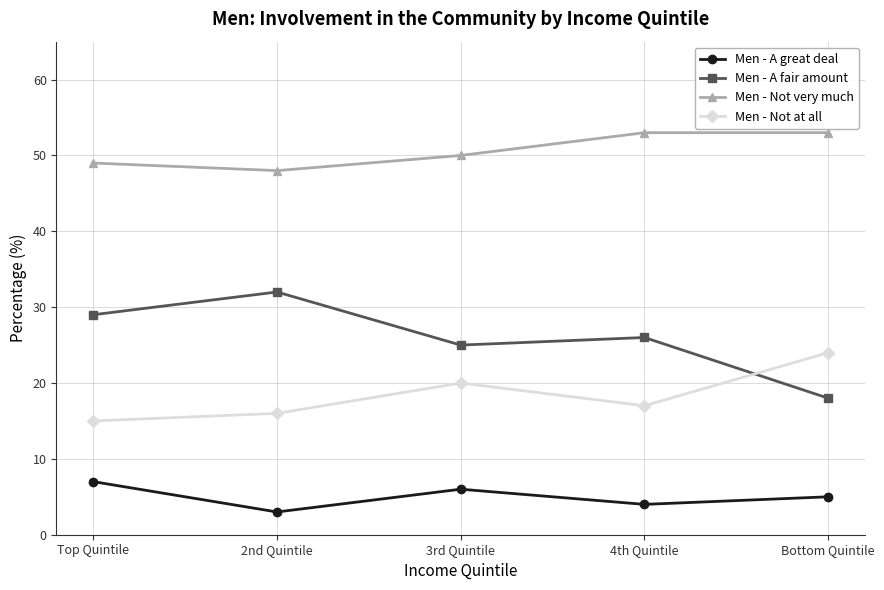

What is the spread (max minus min) of values at 3rd Quintile?

44